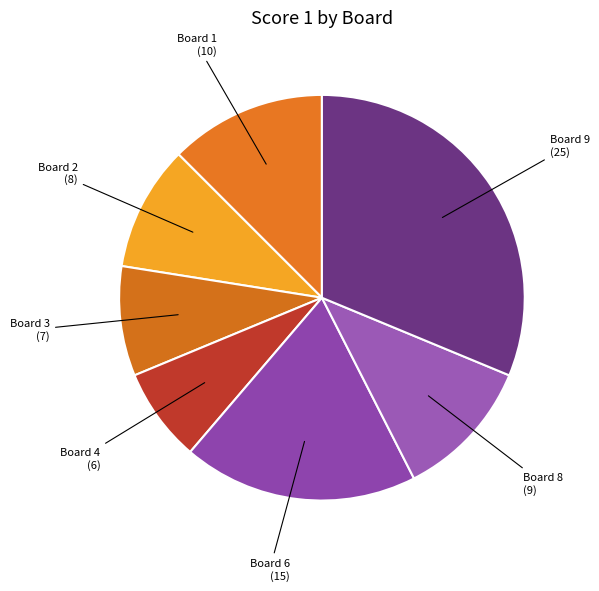

Is there a majority slice in this chart?

No